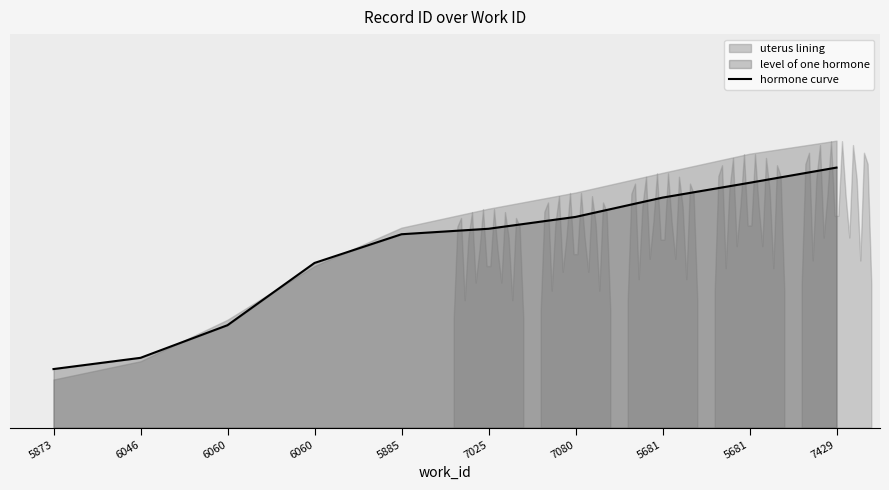

At which category does the chart reach its peak across all series?

7429